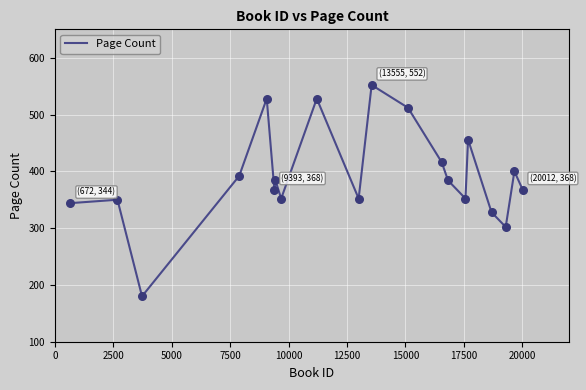

What is the maximum value shown in the chart?

552